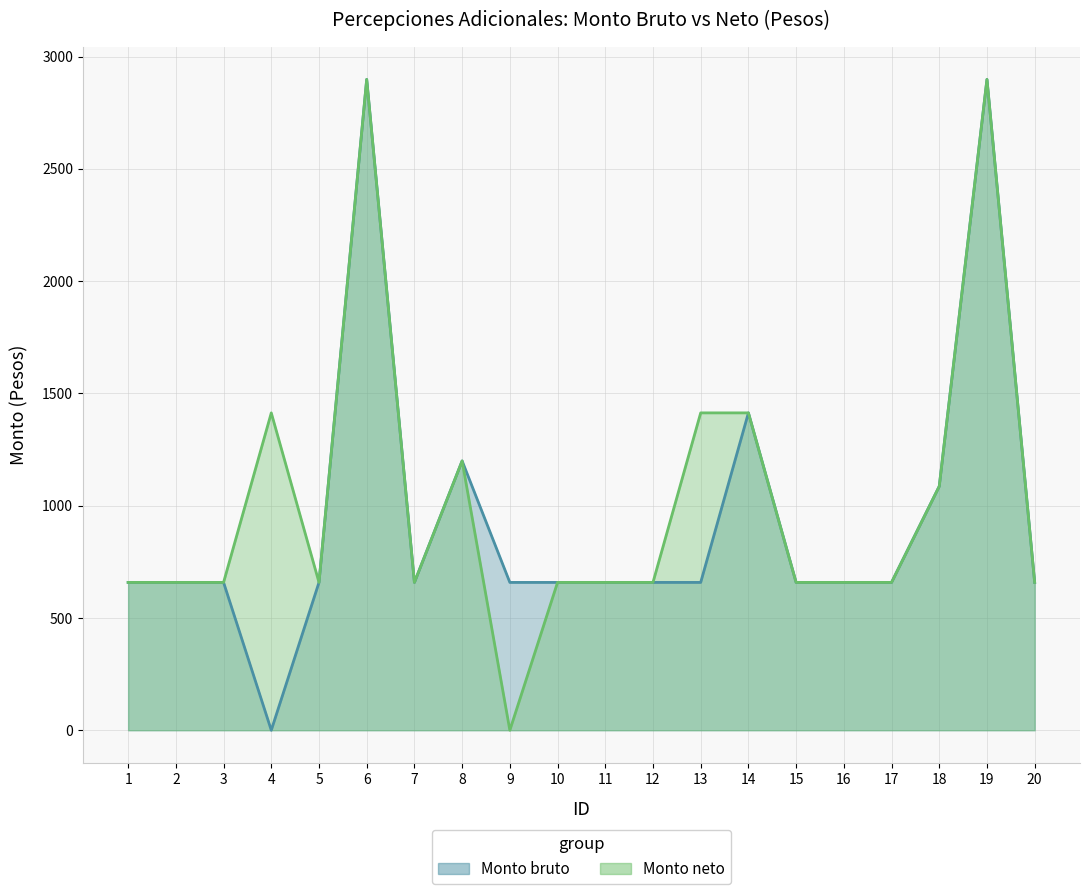

Rank the series by their average value, from lowest to highest.

Monto bruto, Monto neto